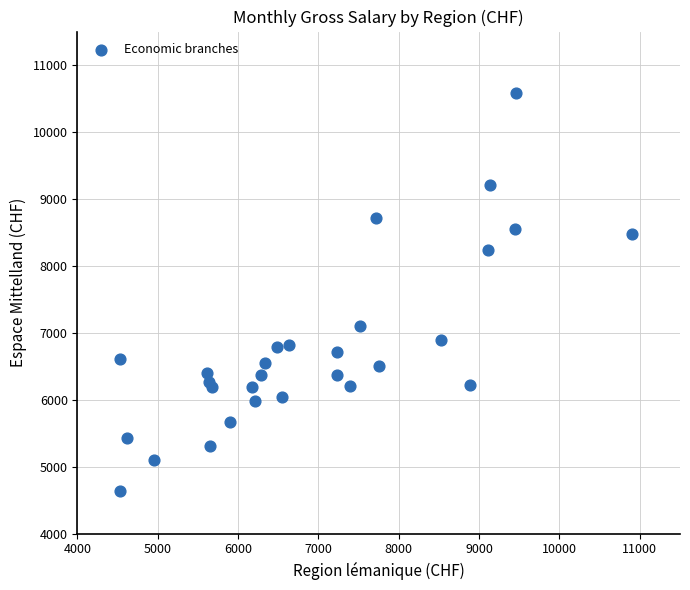

What Y value in the scatter plot is closest to 7611?

7099